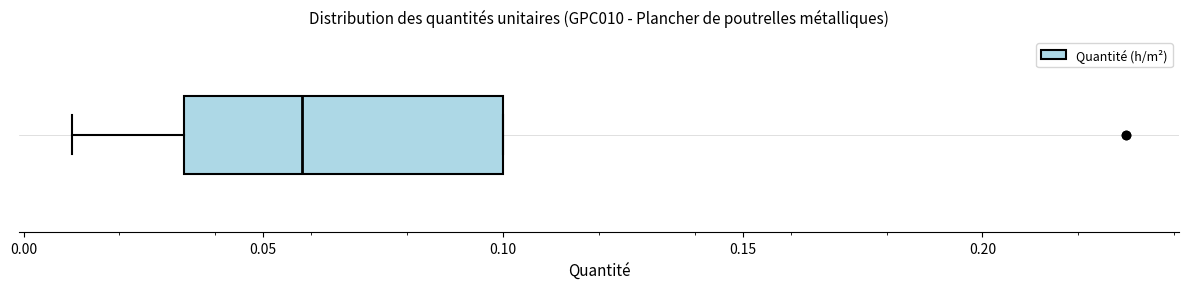

Where does the left whisker of the box end on the x-axis? The values are not printed on the chart, so give them approximately, as read against the axis.

0.010